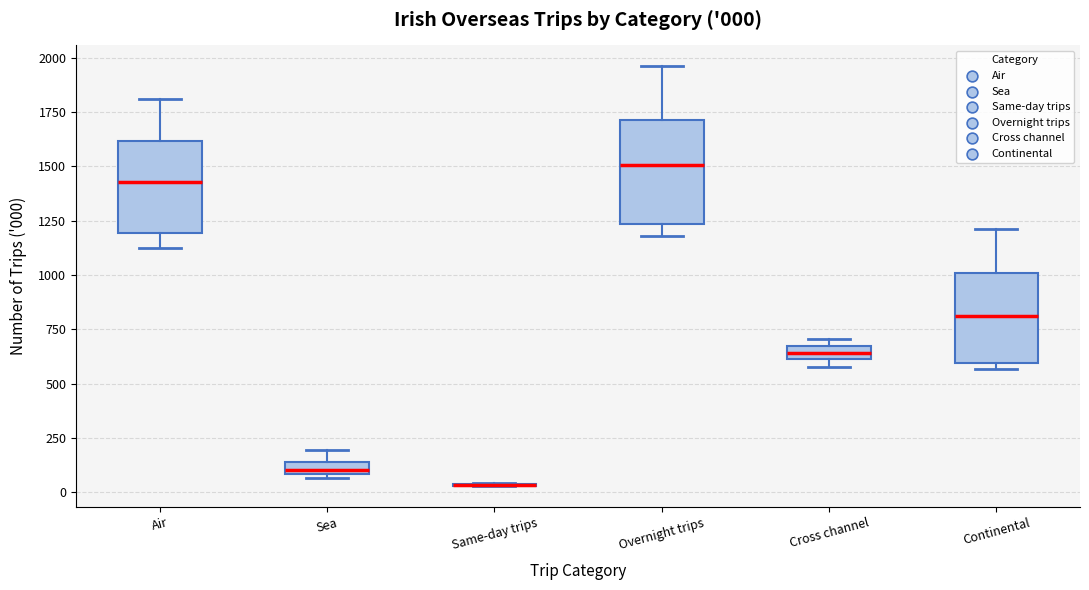

Which box is the tallest, from its lower edge to its upper edge?

Overnight trips